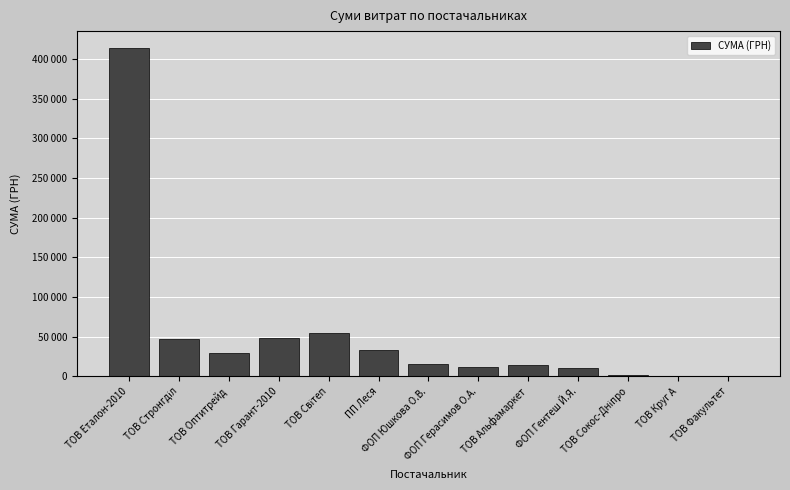

Are the bars horizontal?

No